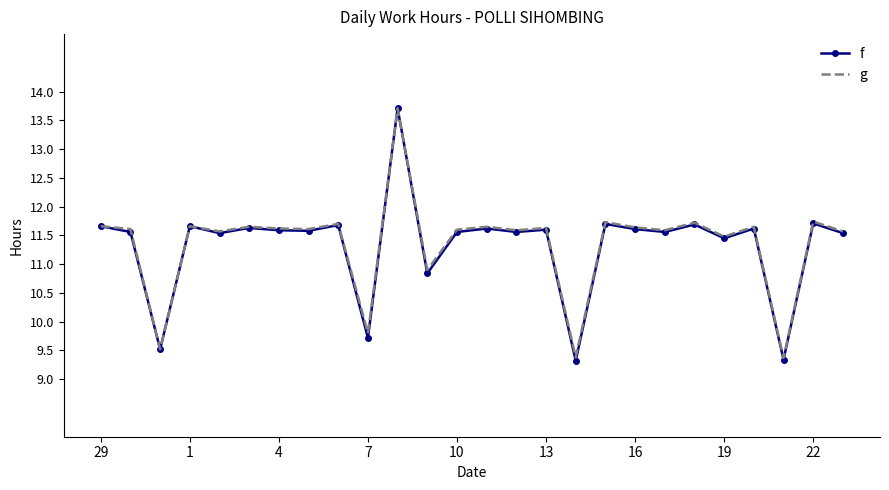

What is the difference between the second highest and minimum values in the f series?

2.4